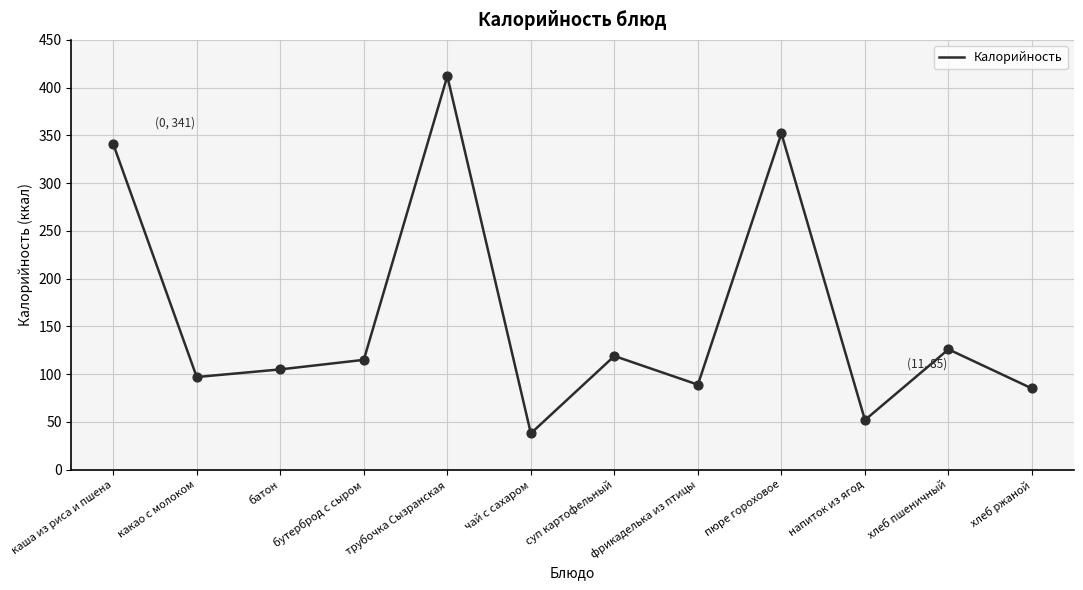

What is the ratio of the value at суп картофельный to the value at какао с молоком?

1.2